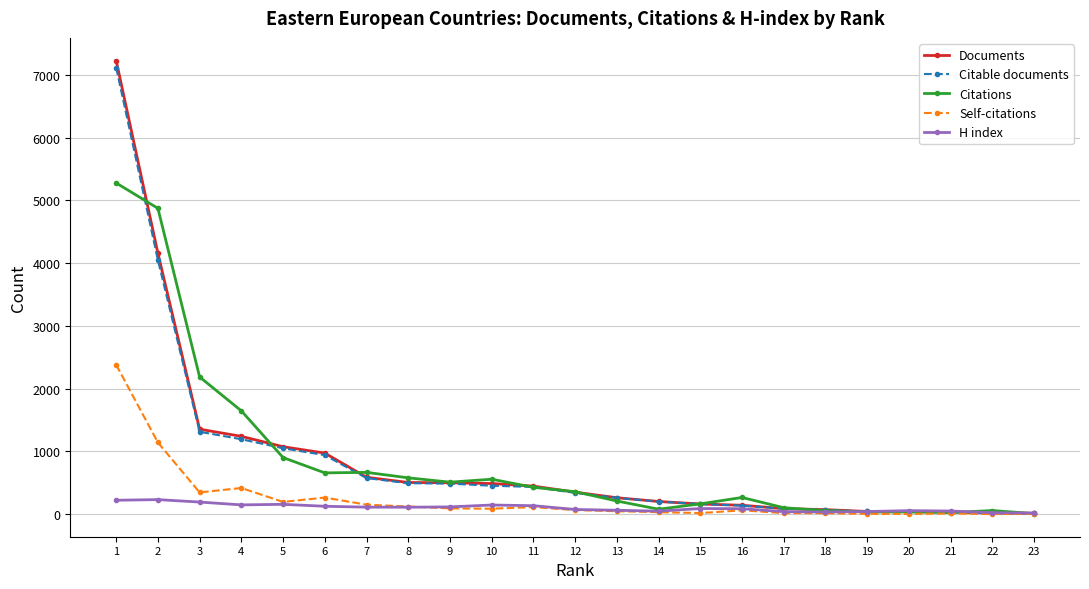

What is the maximum value for Citable documents?

7113